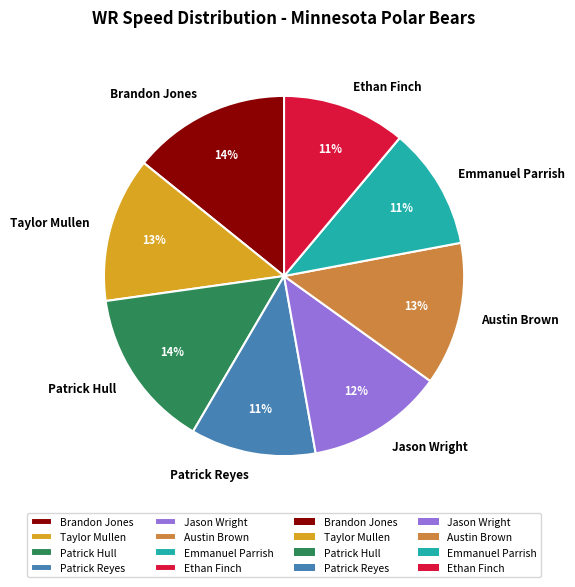

Is there any slice that represents more than half of the pie?

No